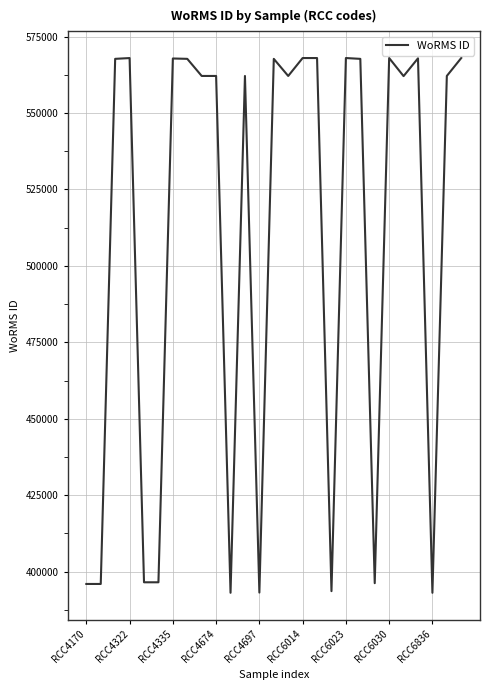

What is the difference between the maximum and minimum values?

174886